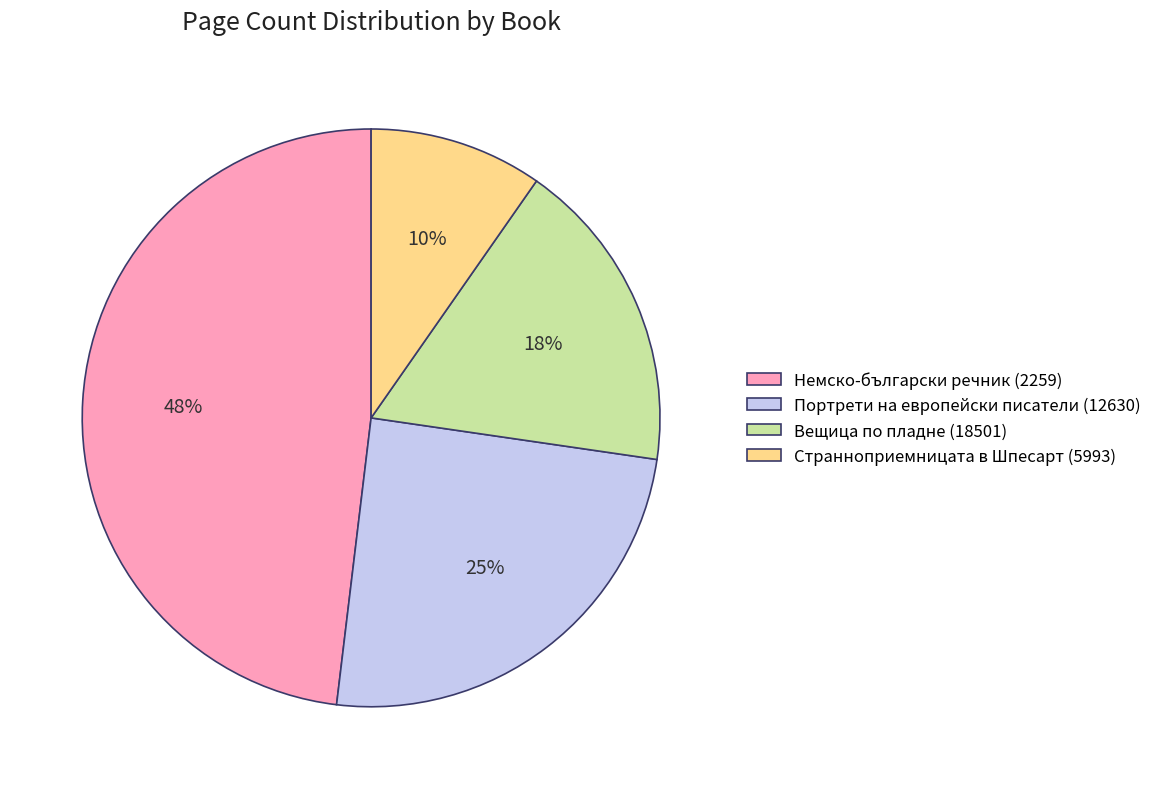

Which has a higher value, Немско-български речник (2259) or Странноприемницата в Шпесарт (5993)?

Немско-български речник (2259)